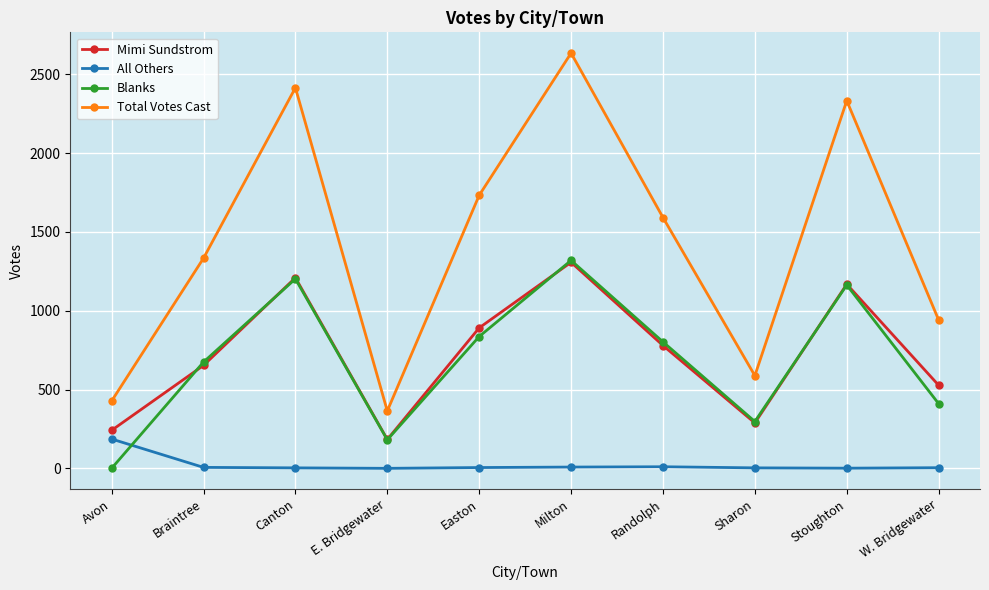

How many interior local peaks does the Total Votes Cast series have?

3